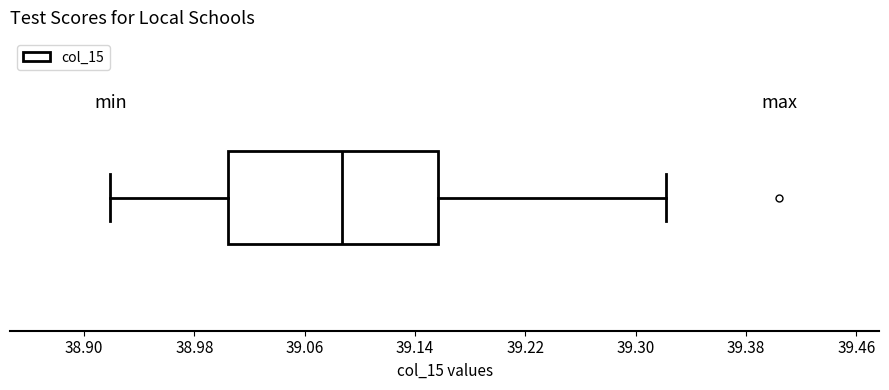

Transcribe this box plot: give where the median line is, the range the box spans, and where the two whiskers end, as read against the x-axis. The values are not printed on the chart, so give them approximately, as read against the axis.

median 39.09, box 39.00 to 39.16, whiskers 38.92 to 39.32